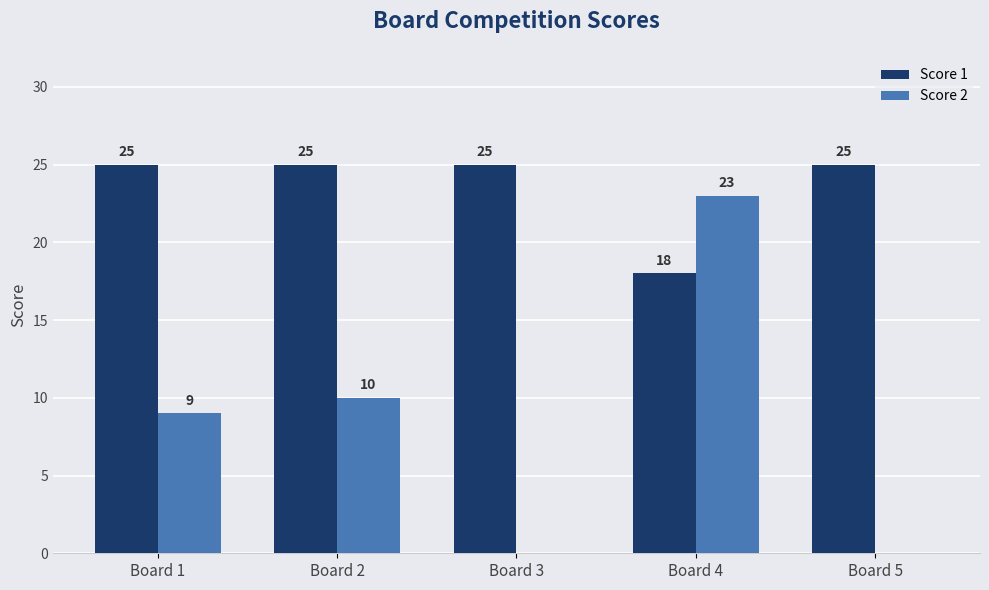

What is the sum of all Score 1 values?

118